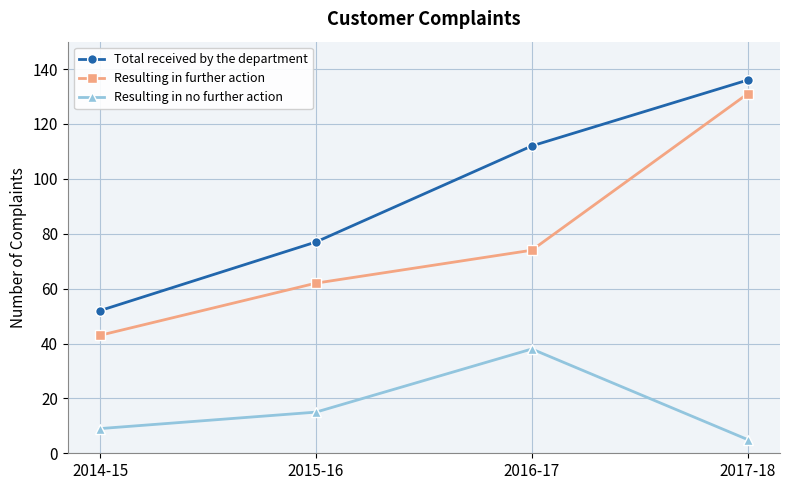

Is the value of Resulting in no further action at 2016-17 greater than the value of Total received by the department at 2017-18?

No